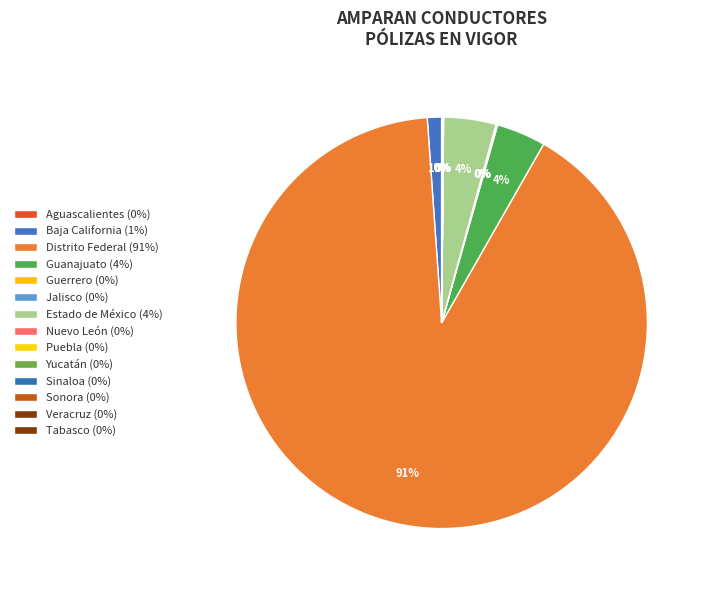

Which slice is the largest?

Distrito Federal